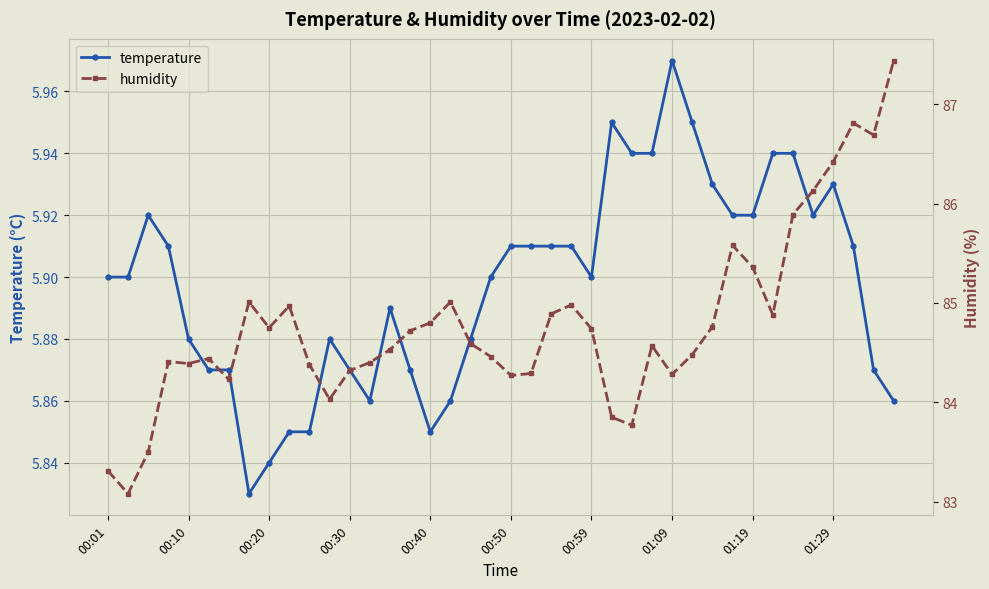

Is it true that temperature equals 2.9 at 34?

False